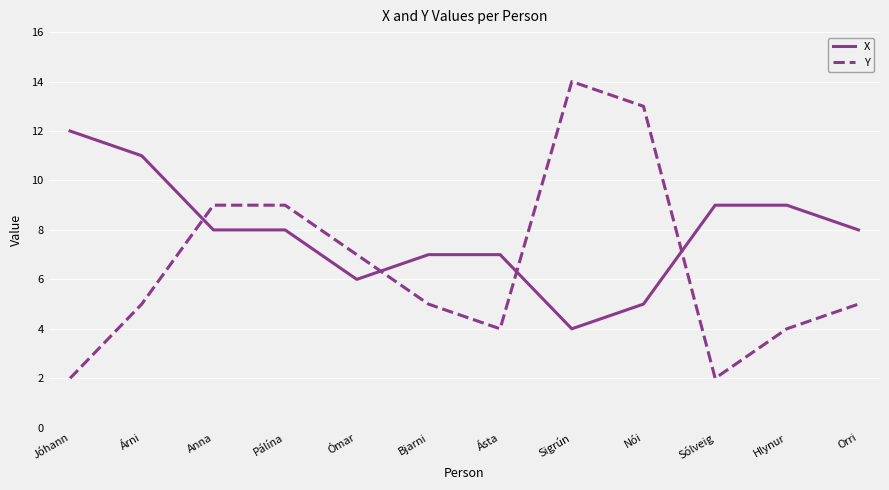

Which series ends up on top after the final intersection of Y and X?

X